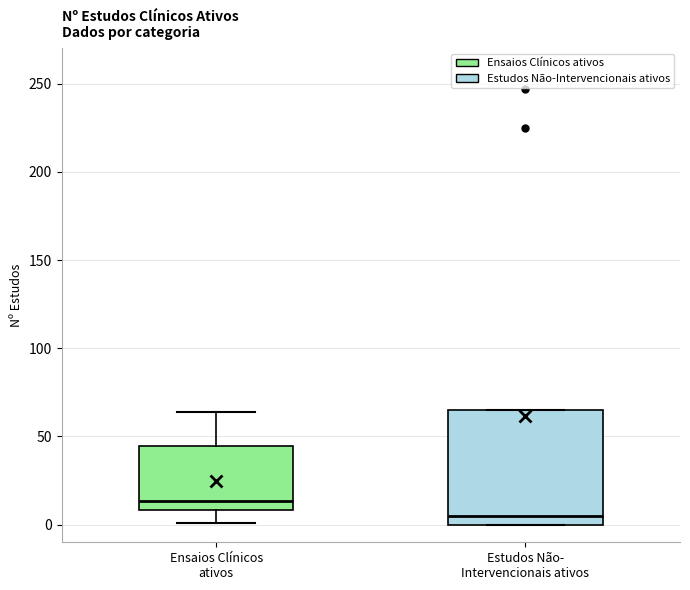

Which box is the tallest, from its lower edge to its upper edge?

Estudos Não- Intervencionais ativos